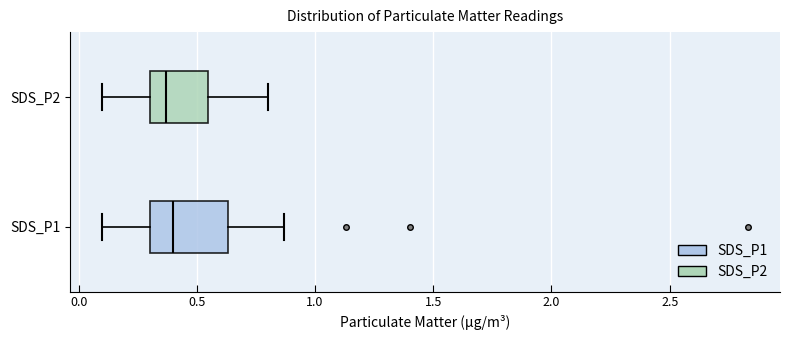

Where does the left whisker of the box for SDS_P1 end on the x-axis? The values are not printed on the chart, so give them approximately, as read against the axis.

0.10